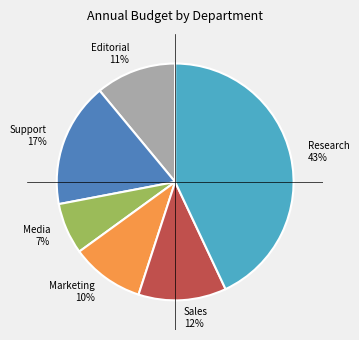

To the nearest percent, what portion does Sales 12% represent?

12%